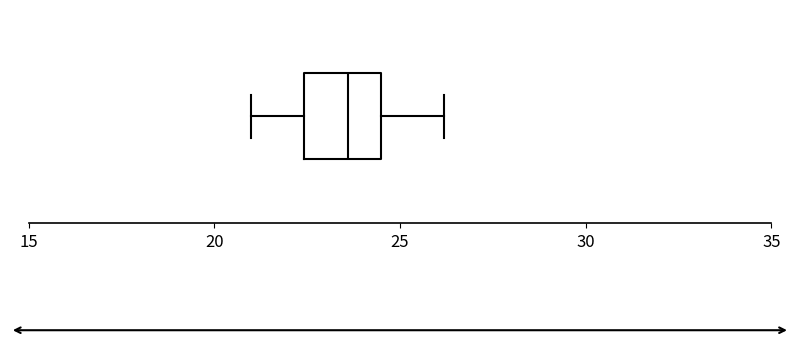

Where is the left edge of the box on the x-axis? The values are not printed on the chart, so give them approximately, as read against the axis.

22.5